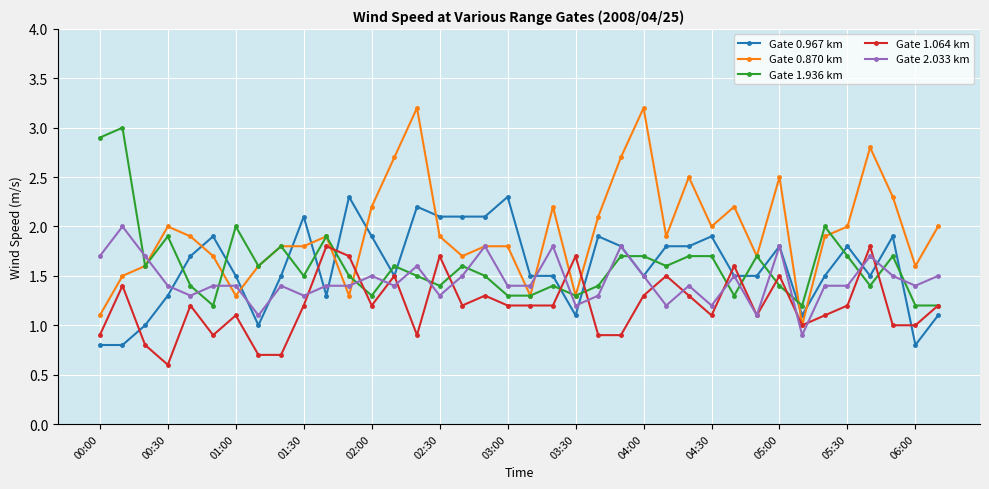

After their last crossing, which series has the higher values: Gate 0.967 km or Gate 1.936 km?

Gate 1.936 km